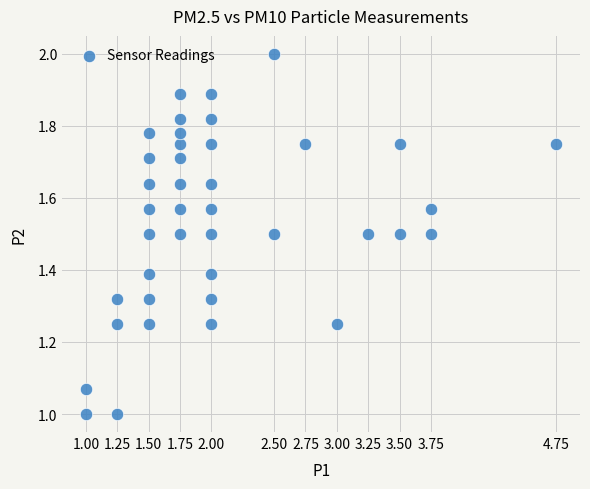

What is the range of X values (max minus min)?

3.8